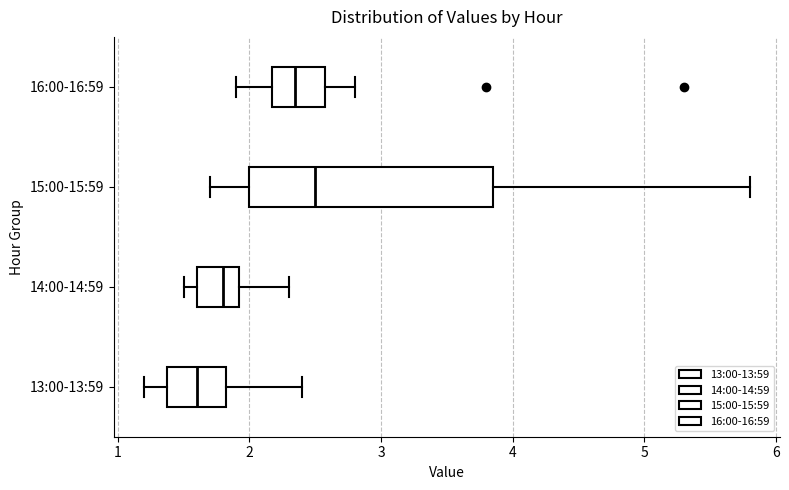

Reading bottom to top, transcribe this box plot: for each box, give where its median line is, the range the box spans, and where its two whiskers end, as read against the x-axis. The values are not printed on the chart, so give them approximately, as read against the axis.

13:00-13:59: median 1.6, box 1.4 to 1.8, whiskers 1.2 to 2.4
14:00-14:59: median 1.8, box 1.6 to 1.9, whiskers 1.5 to 2.3
15:00-15:59: median 2.5, box 2.0 to 3.9, whiskers 1.7 to 5.8
16:00-16:59: median 2.4, box 2.2 to 2.6, whiskers 1.9 to 2.8